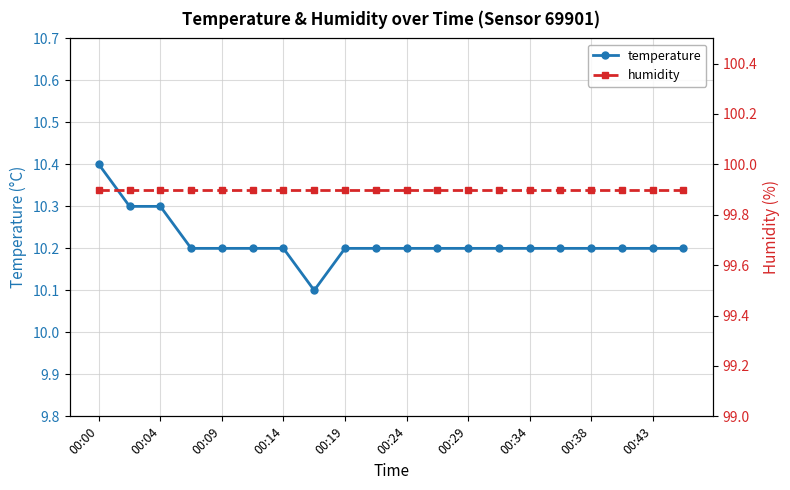

What is the spread (max minus min) of values at 13?

89.7